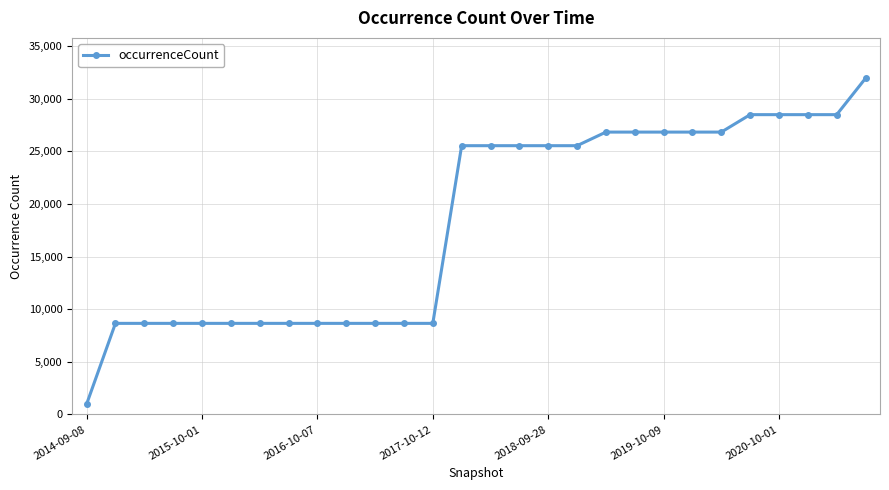

Reading left to right, what are all the values shown in this chart?

979	8658	8658	8658	8658	8658	8658	8658	8658	8658	8658	8658	8658	25539	25539	25539	25539	25539	26831	26831	26831	26831	26831	28488	28488	28488	28488	31947